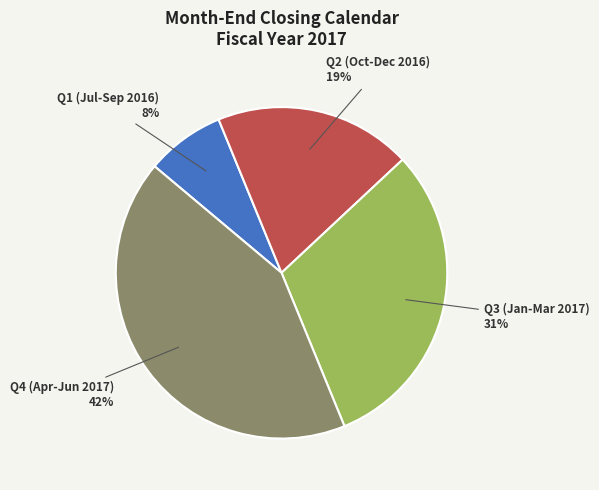

Which slice is the smallest?

Q1 (Jul-Sep 2016)